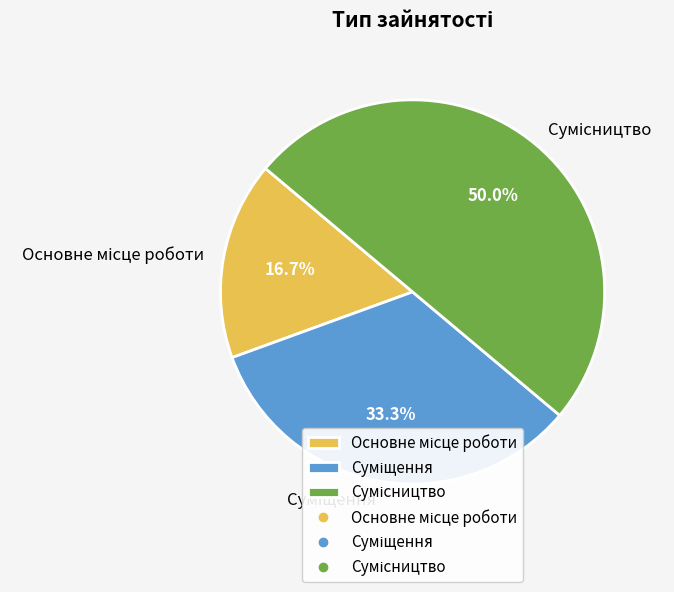

Which slice is the smallest?

Основне місце роботи